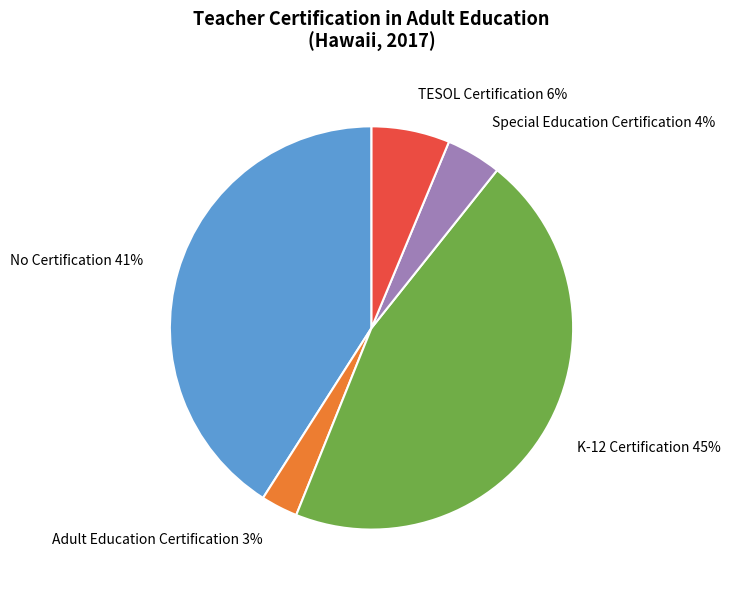

Is it true that TESOL Certification is 6% of the pie?

True